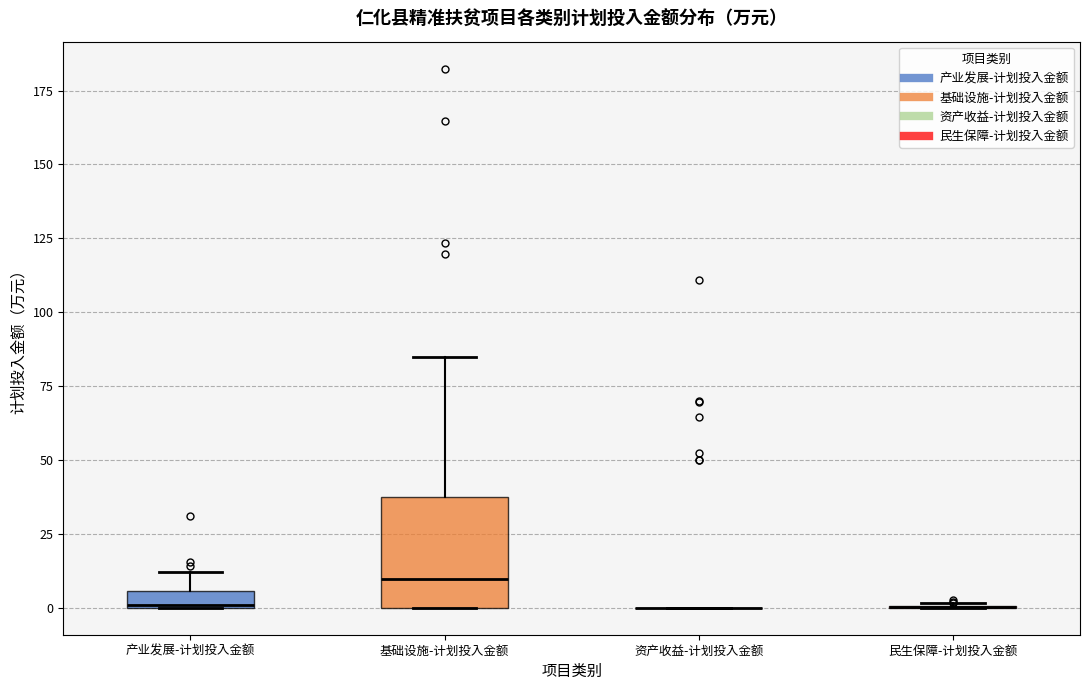

Comparing the boxes themselves (not the whiskers), which one is the tallest?

基础设施-计划投入金额